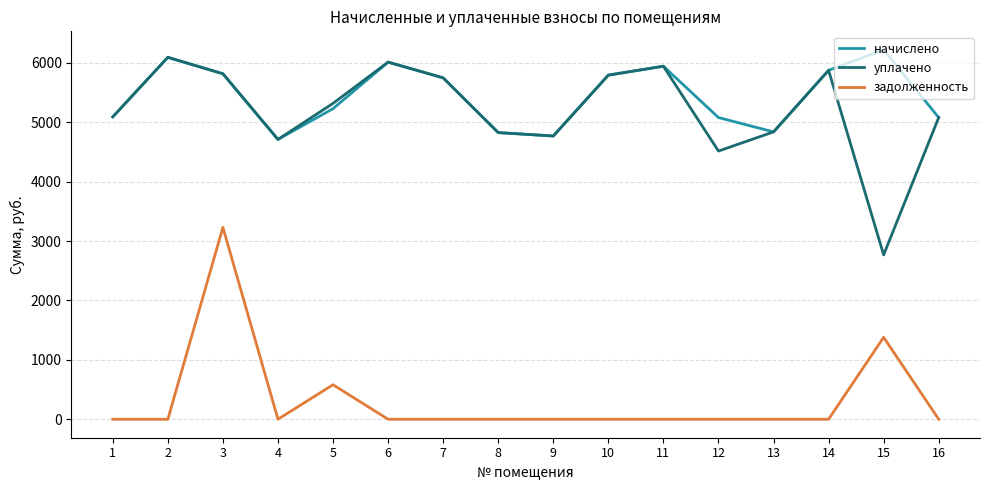

Is it true that начислено equals 2159.4 at 7?

False